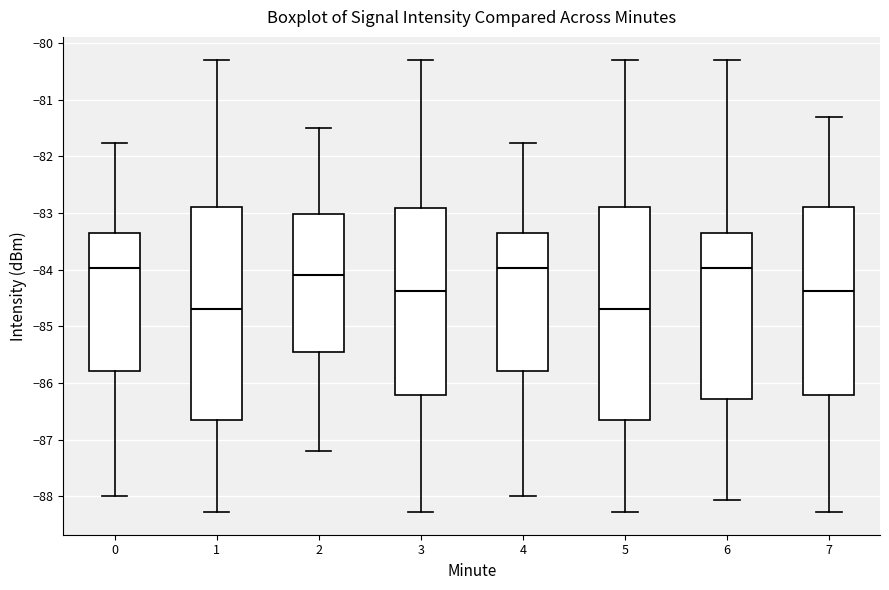

Reading left to right, read every box against the y-axis: the position of its median line, the range the box covers, and the ends of its whiskers. The values are not printed on the chart, so give them approximately, as read against the axis.

0: median -84.0, box -85.8 to -83.3, whiskers -88.0 to -81.8
1: median -84.7, box -86.7 to -82.9, whiskers -88.3 to -80.3
2: median -84.1, box -85.4 to -83.0, whiskers -87.2 to -81.5
3: median -84.4, box -86.2 to -82.9, whiskers -88.3 to -80.3
4: median -84.0, box -85.8 to -83.3, whiskers -88.0 to -81.8
5: median -84.7, box -86.7 to -82.9, whiskers -88.3 to -80.3
6: median -84.0, box -86.3 to -83.3, whiskers -88.1 to -80.3
7: median -84.4, box -86.2 to -82.9, whiskers -88.3 to -81.3